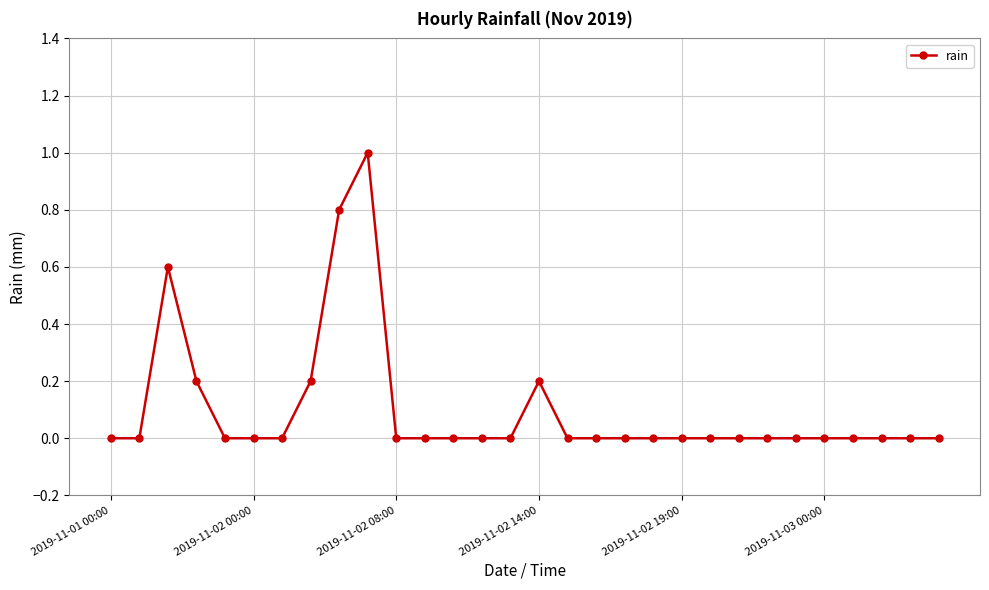

What is the value of the 16th point from the left?

0.2